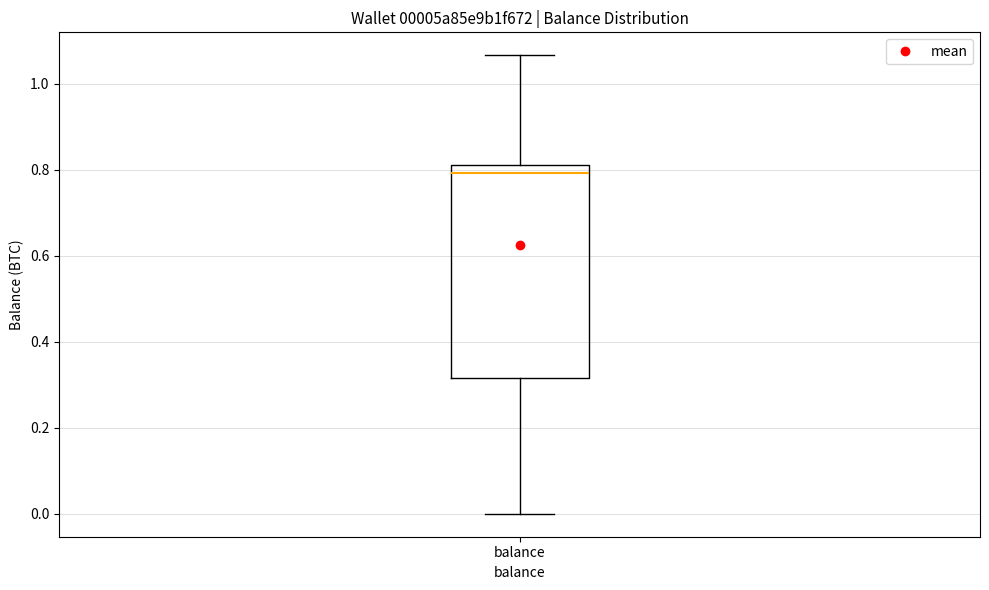

Transcribe this box plot: give where the median line is, the range the box spans, and where the two whiskers end, as read against the y-axis. The values are not printed on the chart, so give them approximately, as read against the axis.

median 0.80, box 0.32 to 0.82, whiskers 0.00 to 1.06